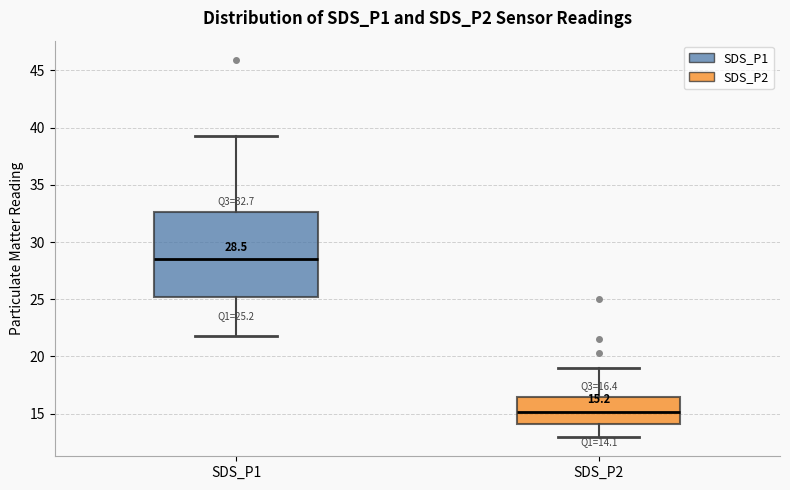

Which box is the tallest, from its lower edge to its upper edge?

SDS_P1